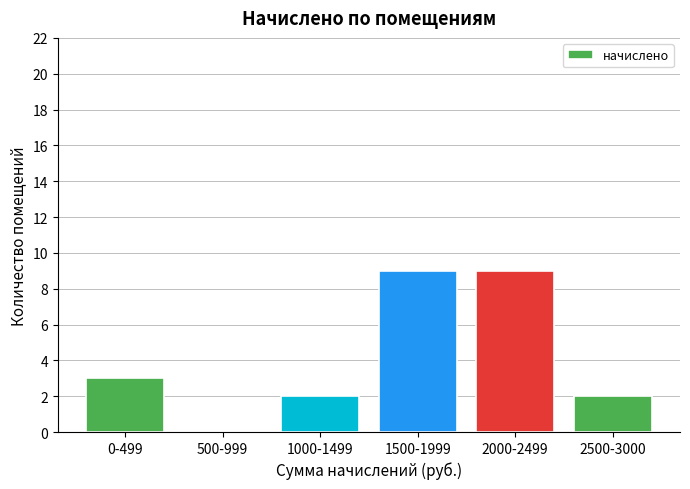

Reading left to right, what are all the values shown in this chart?

0-499=3	500-999=0	1000-1499=2	1500-1999=9	2000-2499=9	2500-3000=2